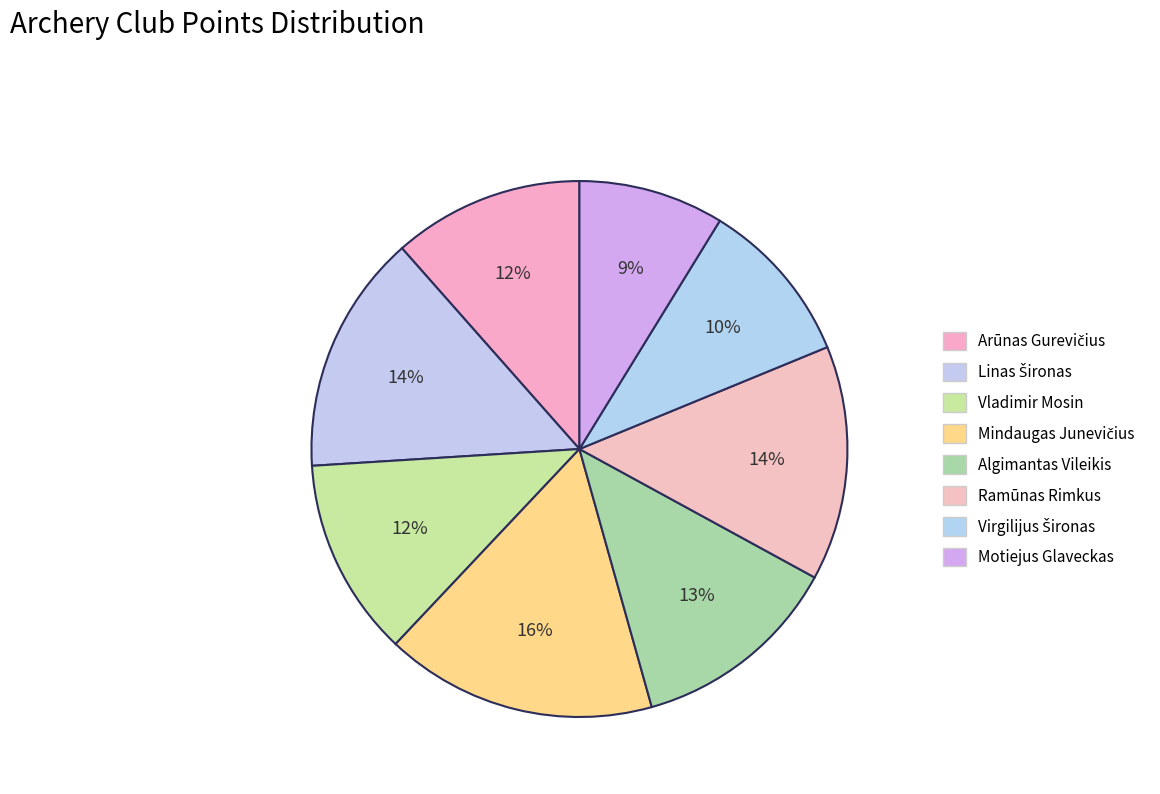

How many segments does this pie chart have?

8